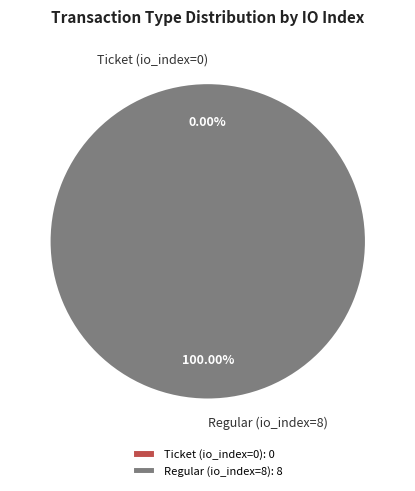

Combined, what portion of the pie is Ticket (io_index=0) and Regular (io_index=8)?

100.0%